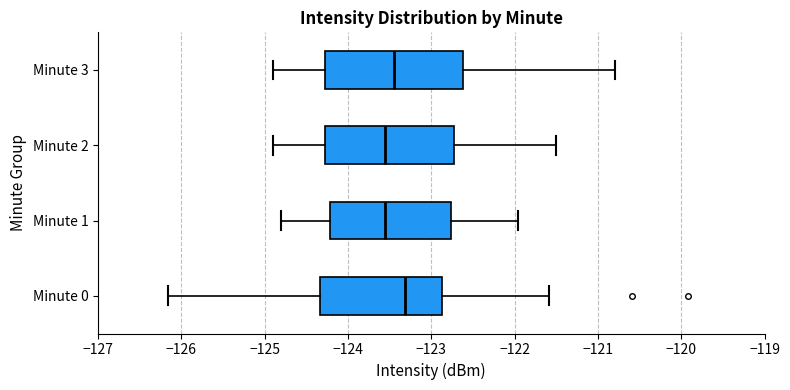

Reading bottom to top, read every box against the x-axis: the position of its median line, the range the box covers, and the ends of its whiskers. The values are not printed on the chart, so give them approximately, as read against the axis.

Minute 0: median -123.3, box -124.3 to -122.9, whiskers -126.2 to -121.6
Minute 1: median -123.5, box -124.2 to -122.8, whiskers -124.8 to -122.0
Minute 2: median -123.5, box -124.3 to -122.7, whiskers -124.9 to -121.5
Minute 3: median -123.4, box -124.3 to -122.6, whiskers -124.9 to -120.8